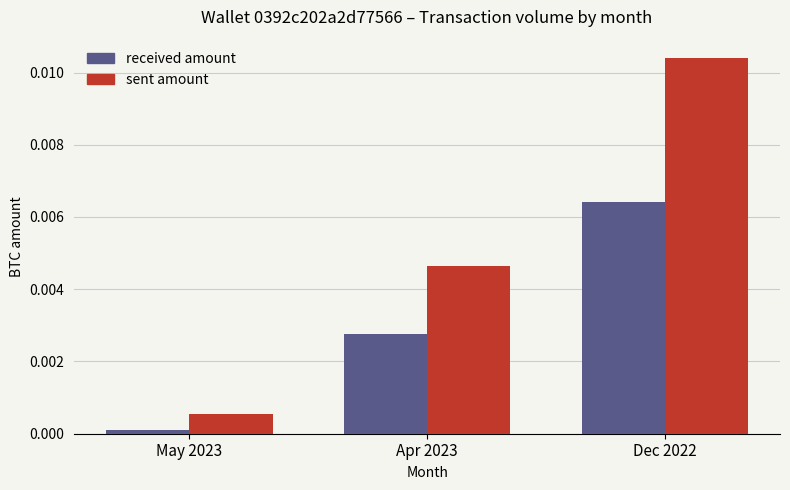

At which category is the sum across all series the highest?

Dec 2022